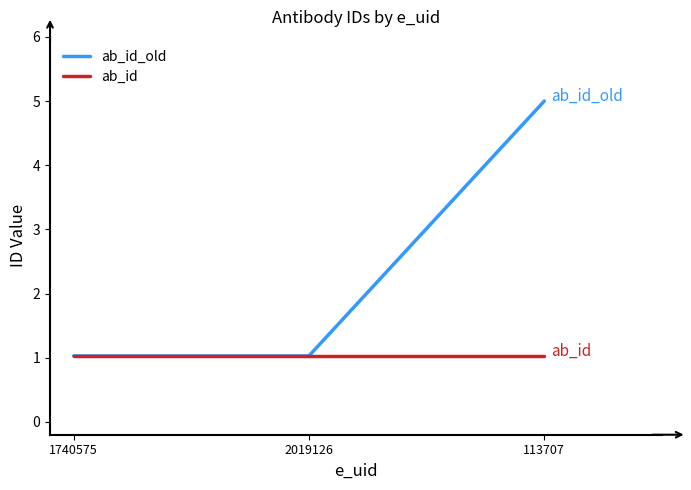

Which category has the highest value across all series?

113707